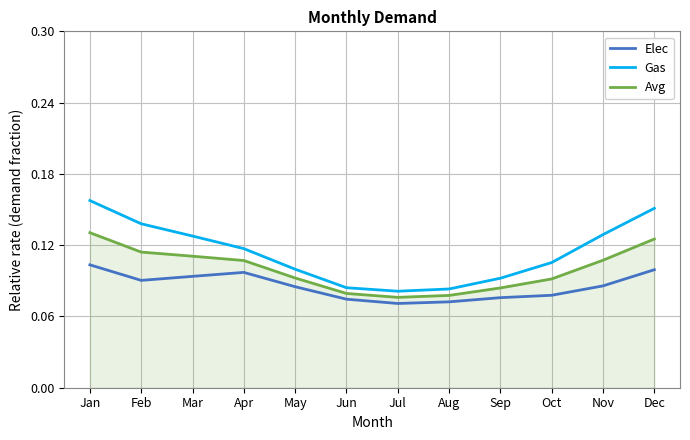

Between Apr and Aug, which series saw the biggest shift?

Gas